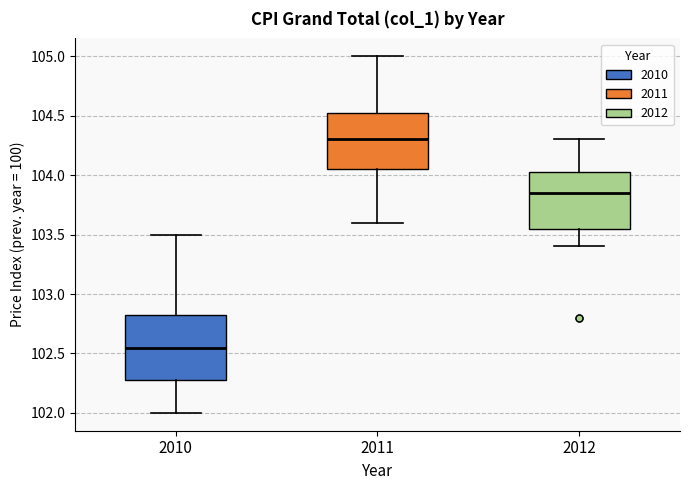

Comparing the boxes themselves (not the whiskers), which one is the tallest?

2010